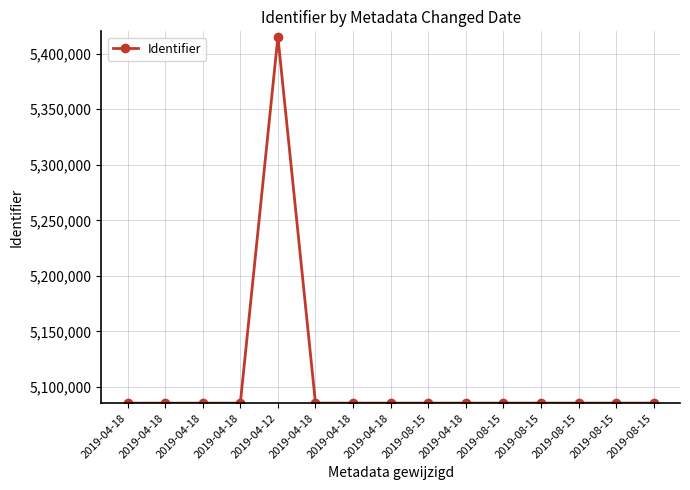

How many data points are less than 5085535?

7